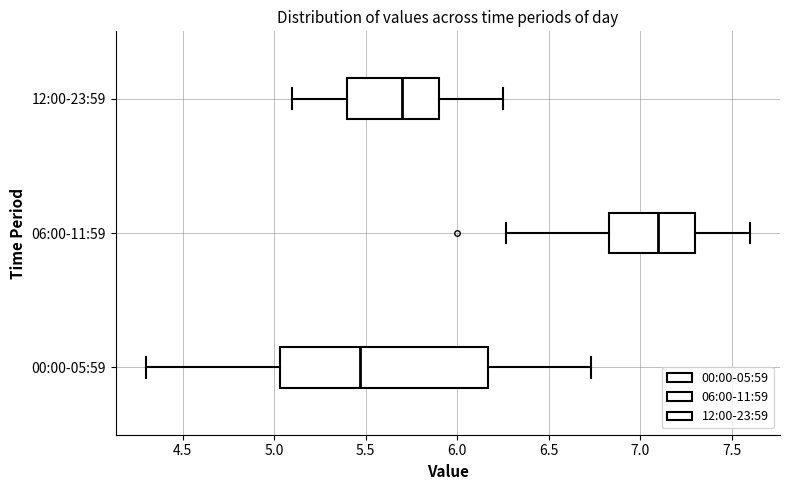

Which box's median line is the furthest to the right?

06:00-11:59